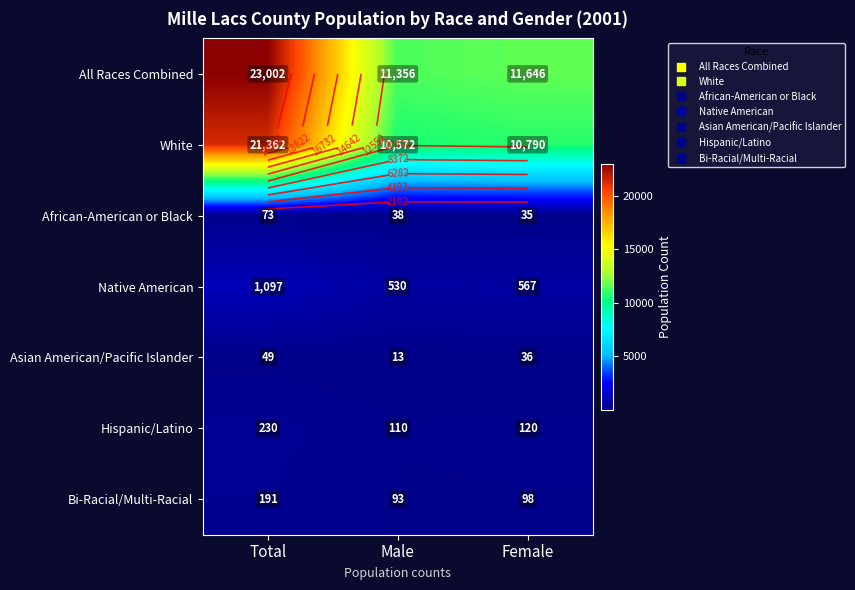

Which series has the largest total across all categories?

All Races Combined